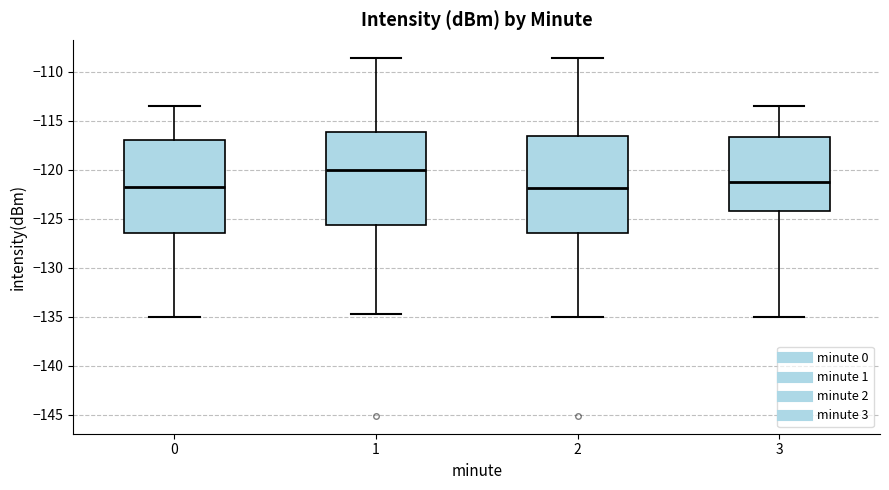

Reading left to right, transcribe this box plot: for each box, give where its median line is, the range the box spans, and where its two whiskers end, as read against the y-axis. The values are not printed on the chart, so give them approximately, as read against the axis.

0: median -122.0, box -126.5 to -117.0, whiskers -135.0 to -113.5
1: median -120.0, box -125.5 to -116.0, whiskers -134.5 to -108.5
2: median -122.0, box -126.5 to -116.5, whiskers -135.0 to -108.5
3: median -121.0, box -124.0 to -116.5, whiskers -135.0 to -113.5